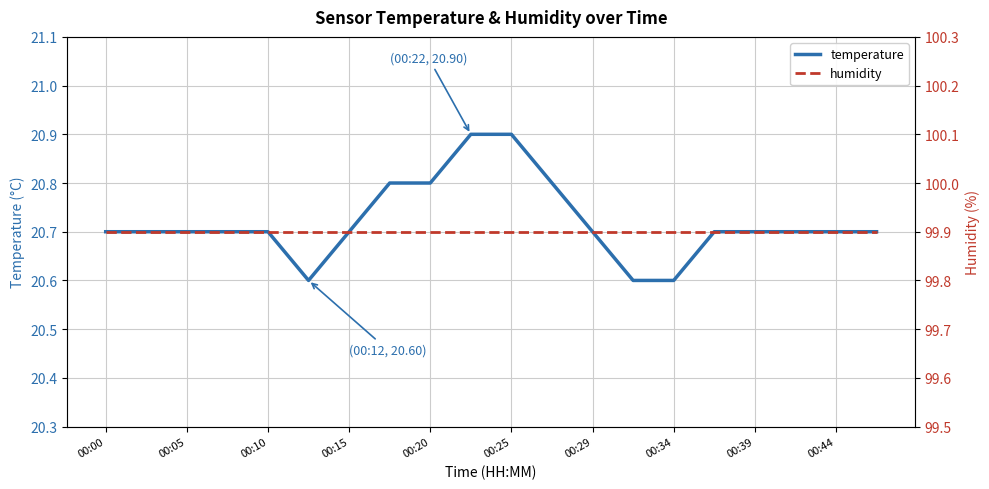

True or false: temperature and humidity intersect in this chart.

False